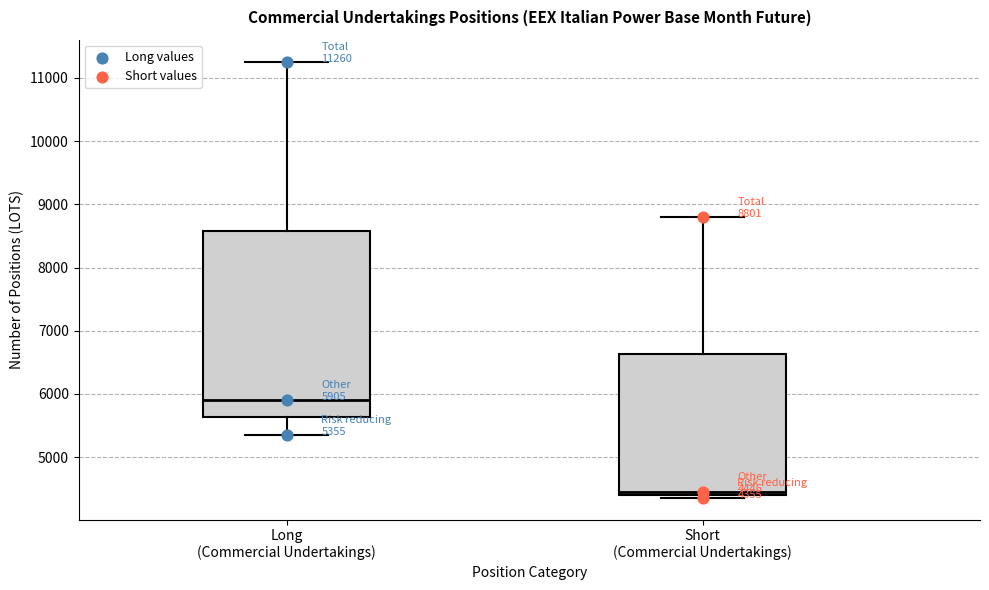

Which box is the tallest, from its lower edge to its upper edge?

Long (Commercial Undertakings)